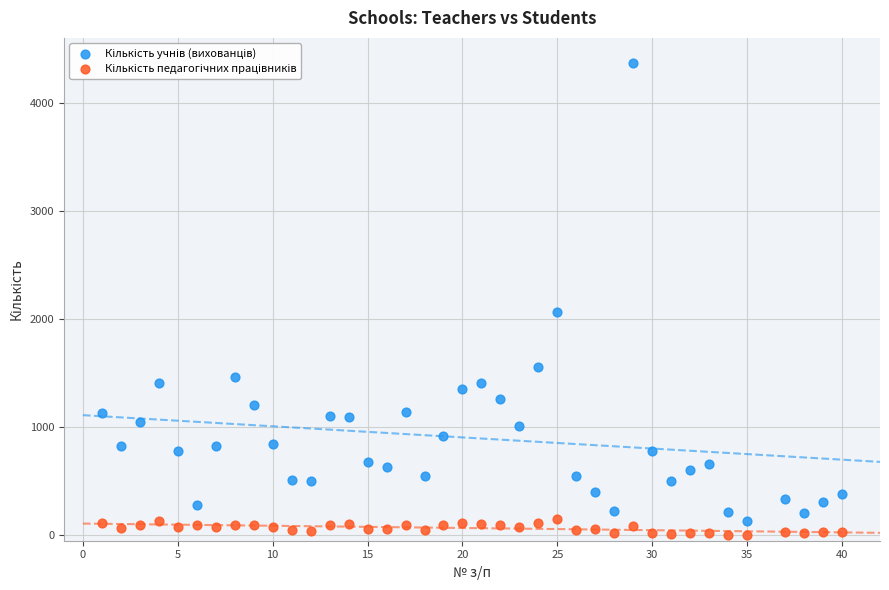

Across all data points, what is the range of Y values (max minus min)?

4365